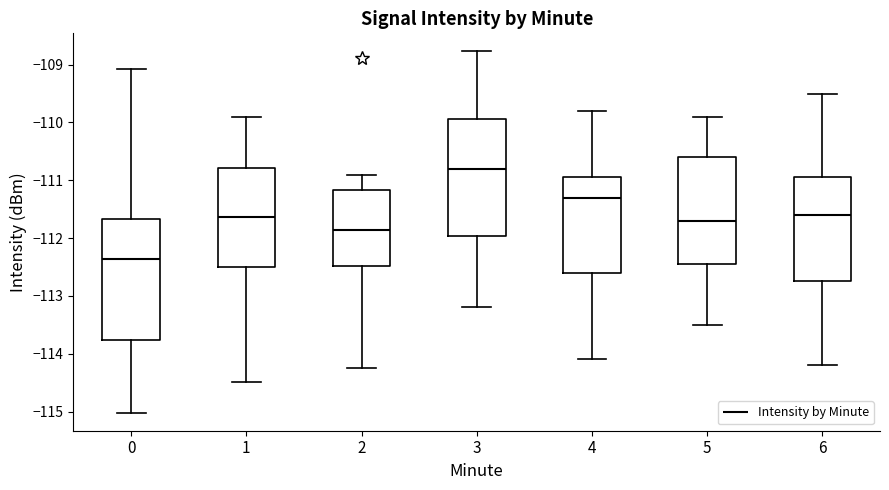

Reading left to right, transcribe this box plot: for each box, give where its median line is, the range the box spans, and where its two whiskers end, as read against the y-axis. The values are not printed on the chart, so give them approximately, as read against the axis.

0: median -112.4, box -113.8 to -111.7, whiskers -115.0 to -109.1
1: median -111.6, box -112.5 to -110.8, whiskers -114.5 to -109.9
2: median -111.9, box -112.5 to -111.2, whiskers -114.2 to -110.9
3: median -110.8, box -112.0 to -109.9, whiskers -113.2 to -108.8
4: median -111.3, box -112.6 to -110.9, whiskers -114.1 to -109.8
5: median -111.7, box -112.4 to -110.6, whiskers -113.5 to -109.9
6: median -111.6, box -112.7 to -110.9, whiskers -114.2 to -109.5